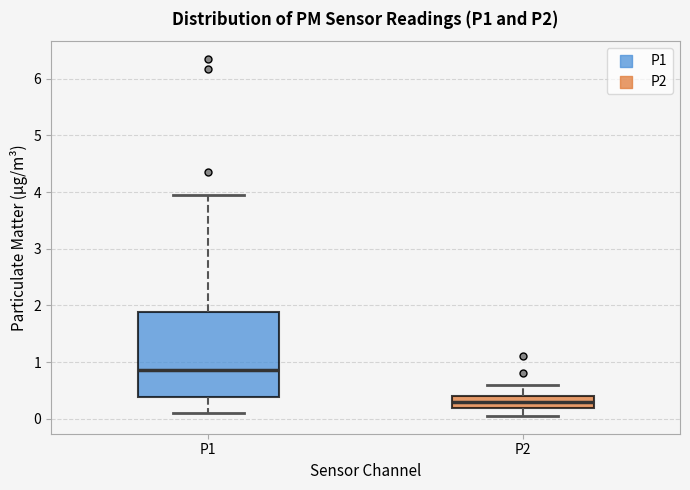

Where is the upper edge of the box for P2 on the y-axis? The values are not printed on the chart, so give them approximately, as read against the axis.

0.4